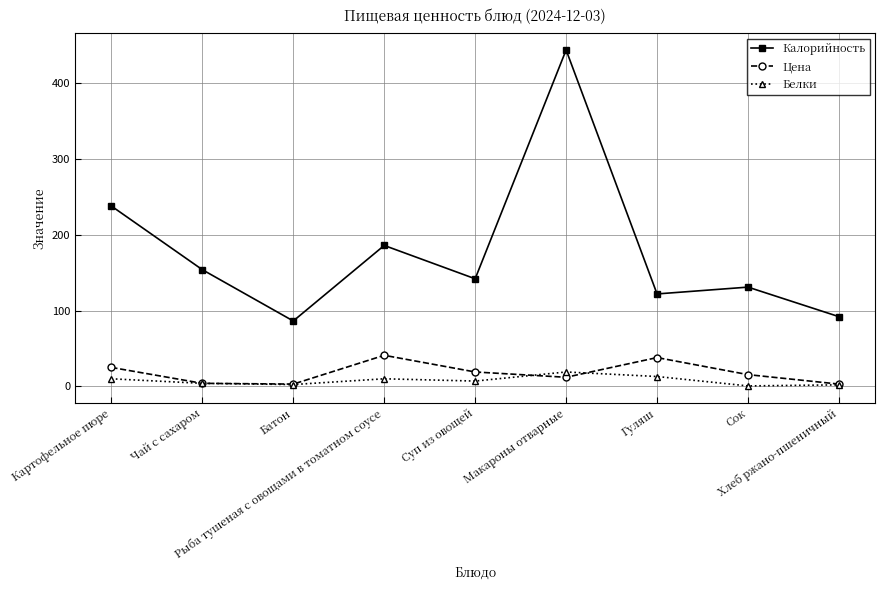

The Белки series shows 7.0 at Суп из овощей. True or false?

True